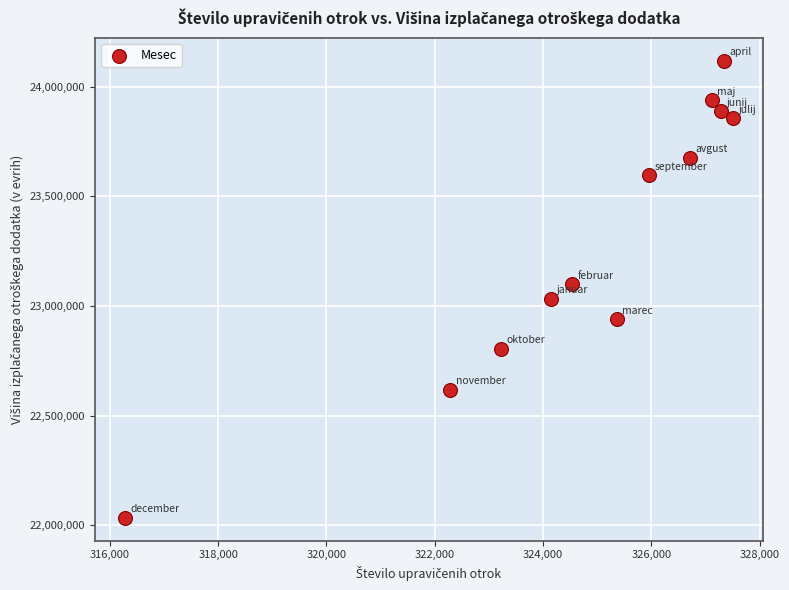

What is the average X value?

324812